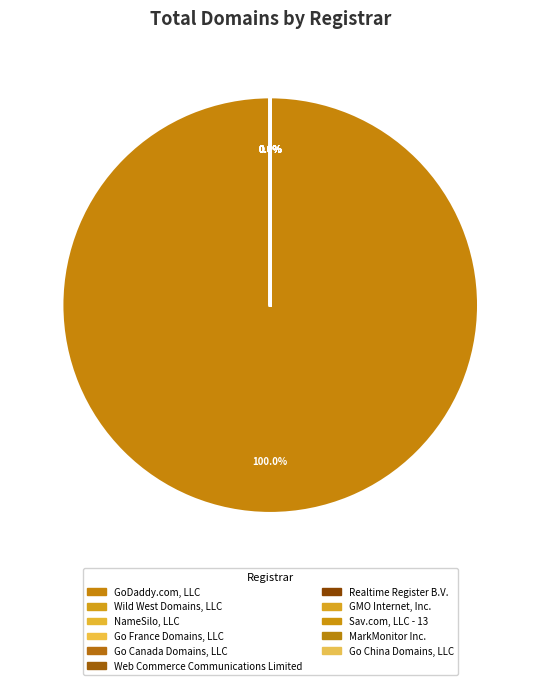

How many segments does this pie chart have?

11